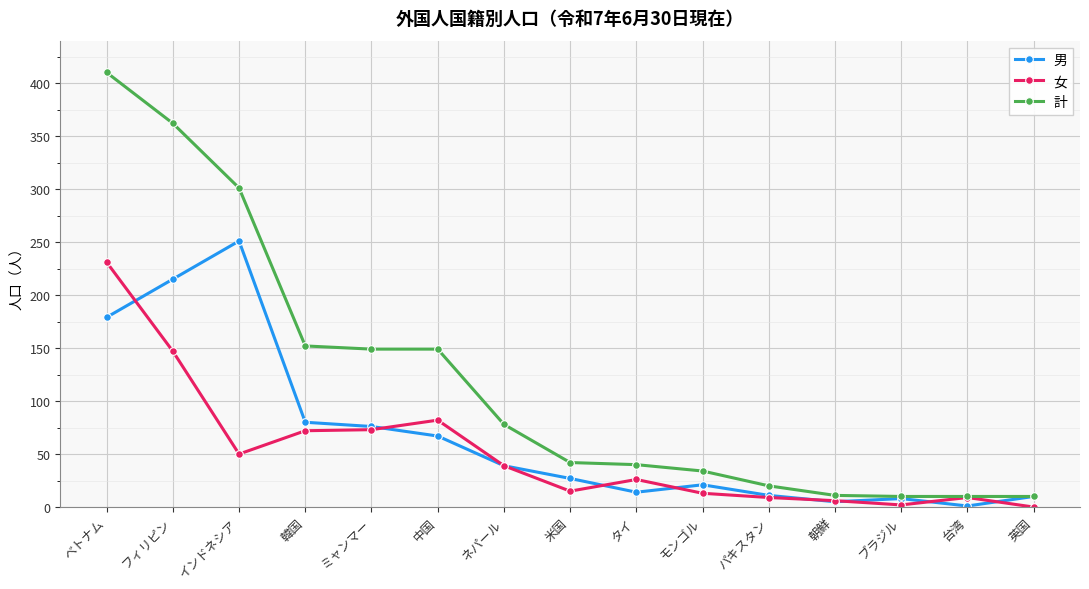

The 女 series shows 121 at 中国. True or false?

False